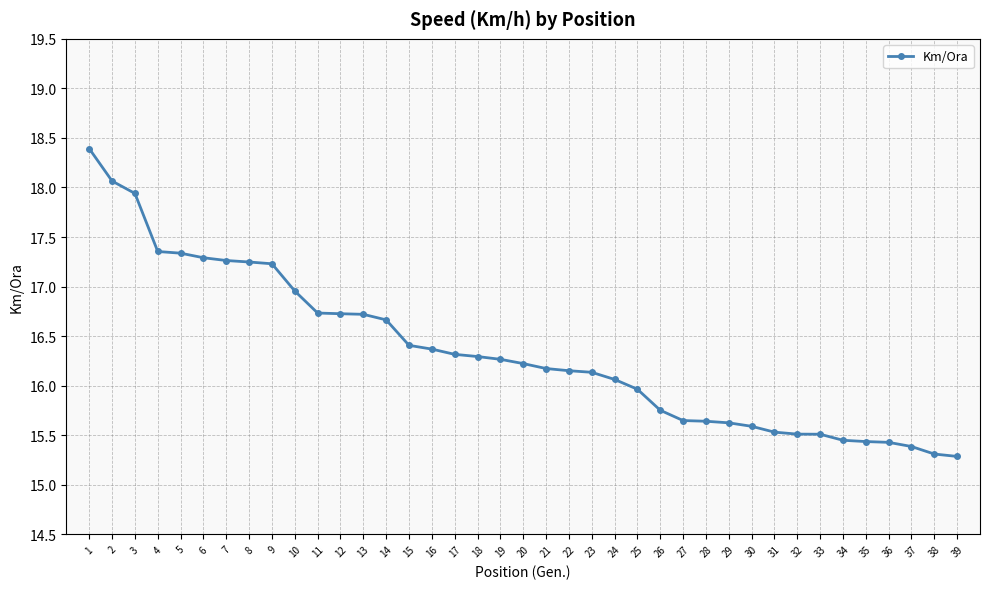

What is the change in value from 7 to 26?

-1.5